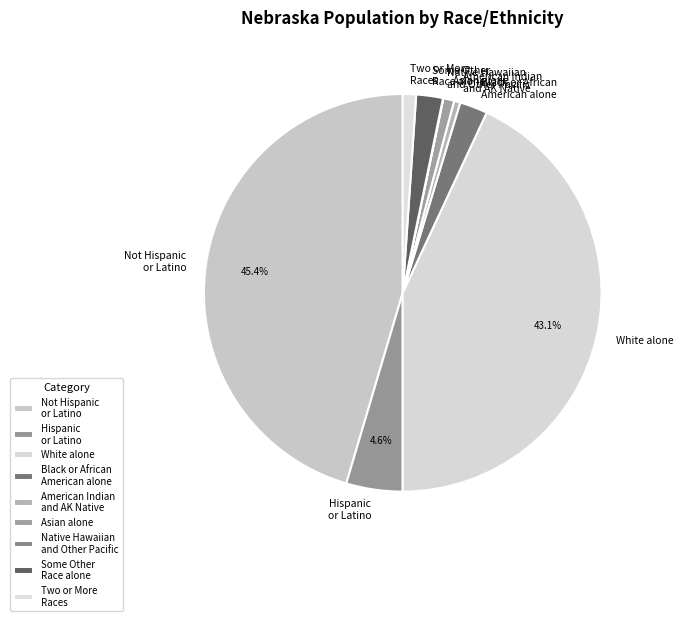

To the nearest percent, what is the average slice percentage?

11%